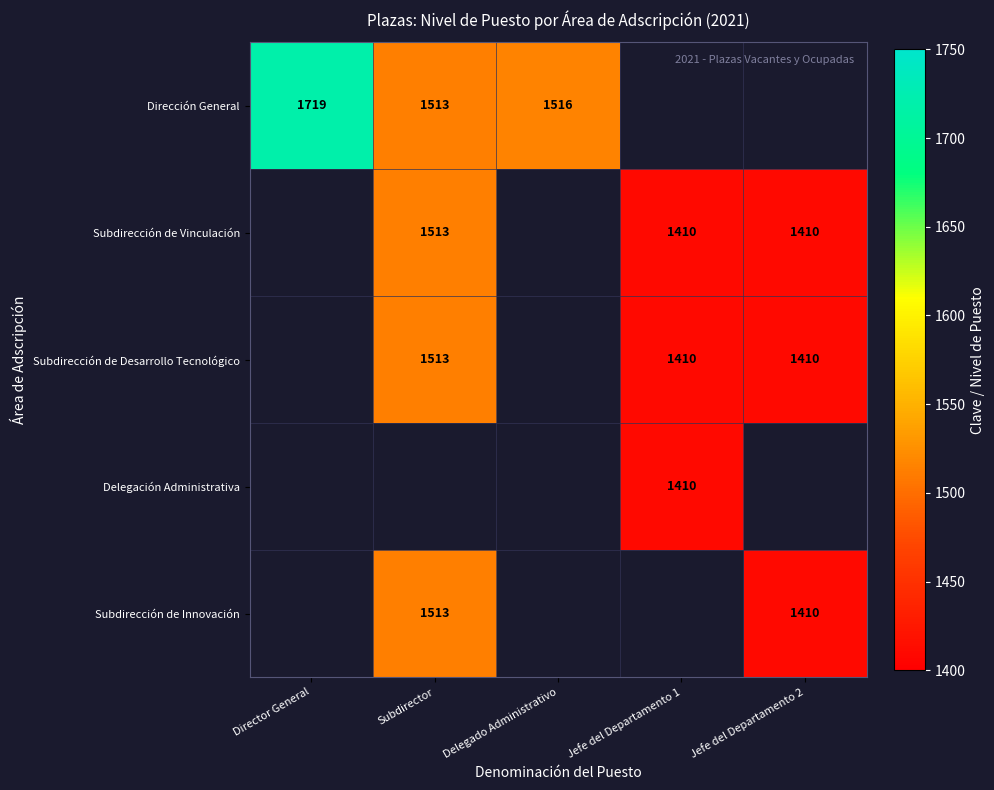

The value of Dirección General at Delegado Administrativo is 937. True or false?

False